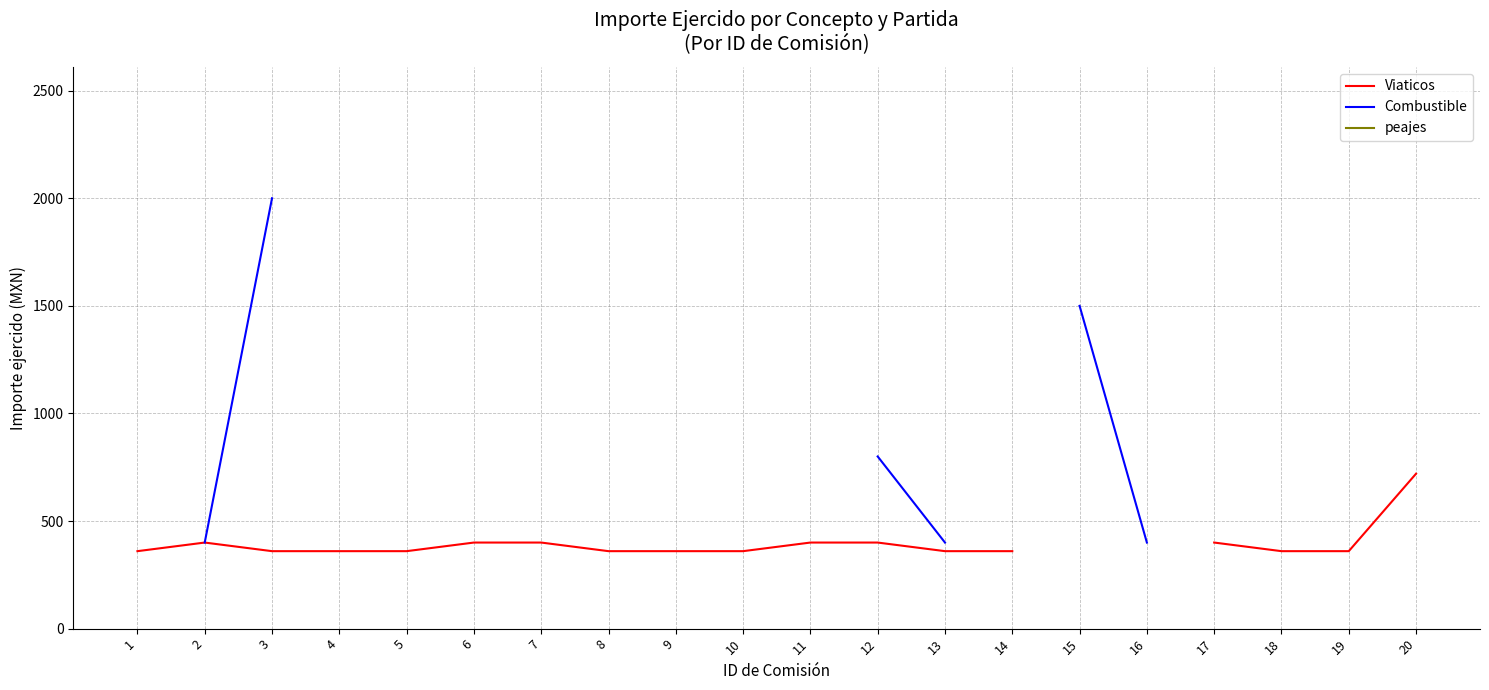

Rank the series by their average value, from lowest to highest.

Viaticos, Combustible, peajes